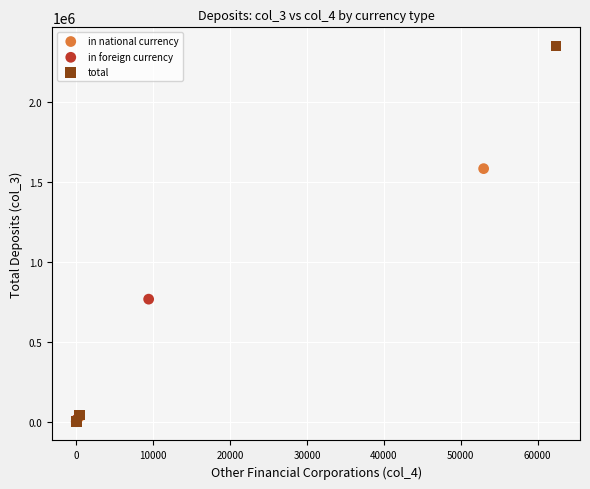

Which series has the largest Y range (max minus min)?

total